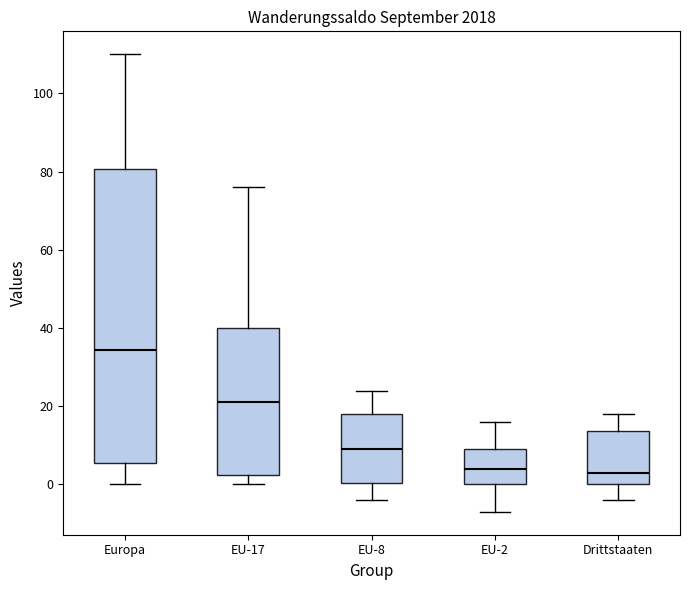

Comparing the boxes themselves (not the whiskers), which one is the tallest?

Europa